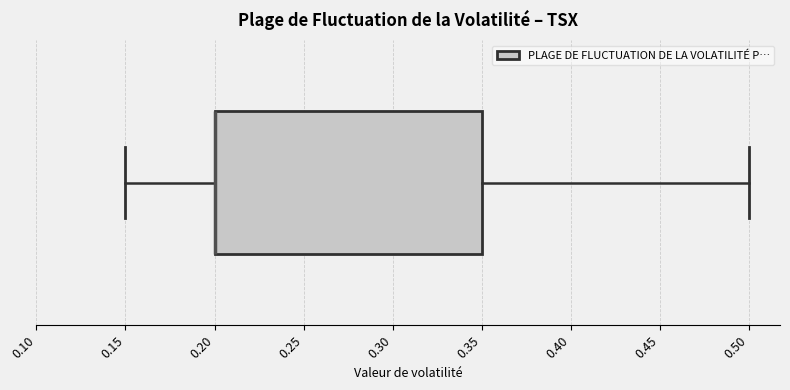

Transcribe this box plot: give where the median line is, the range the box spans, and where the two whiskers end, as read against the x-axis. The values are not printed on the chart, so give them approximately, as read against the axis.

median 0.20 (drawn on the box's left edge), box 0.20 to 0.35, whiskers 0.15 to 0.50